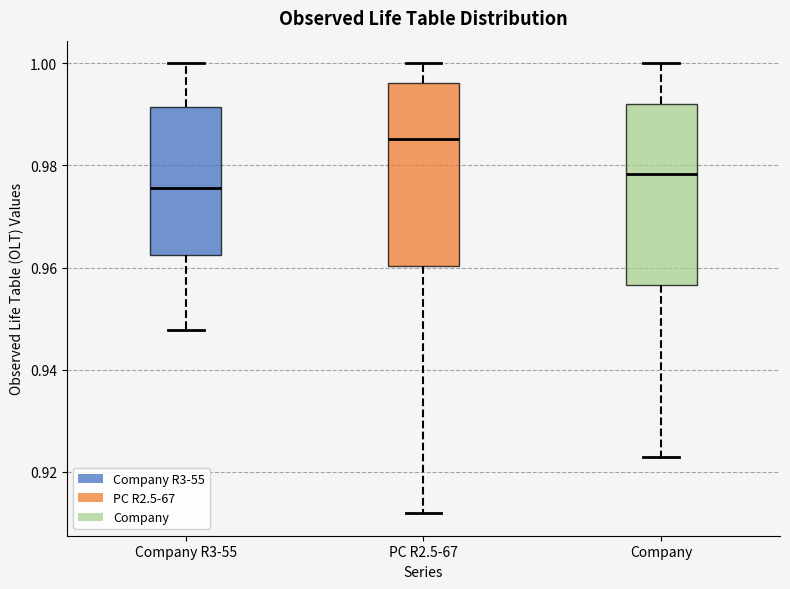

Where is the lower edge of the box for Company on the y-axis? The values are not printed on the chart, so give them approximately, as read against the axis.

0.956